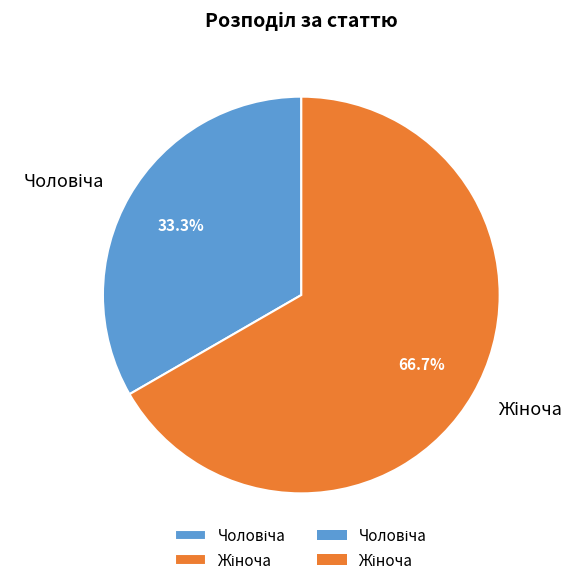

Is there any slice that represents more than half of the pie?

Yes